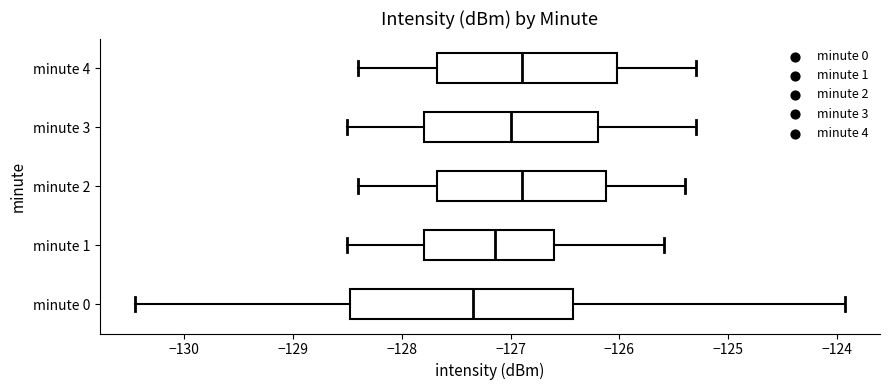

Reading bottom to top, transcribe this box plot: for each box, give where its median line is, the range the box spans, and where its two whiskers end, as read against the x-axis. The values are not printed on the chart, so give them approximately, as read against the axis.

minute 0: median -127.3, box -128.5 to -126.4, whiskers -130.5 to -123.9
minute 1: median -127.1, box -127.8 to -126.6, whiskers -128.5 to -125.6
minute 2: median -126.9, box -127.7 to -126.1, whiskers -128.4 to -125.4
minute 3: median -127.0, box -127.8 to -126.2, whiskers -128.5 to -125.3
minute 4: median -126.9, box -127.7 to -126.0, whiskers -128.4 to -125.3